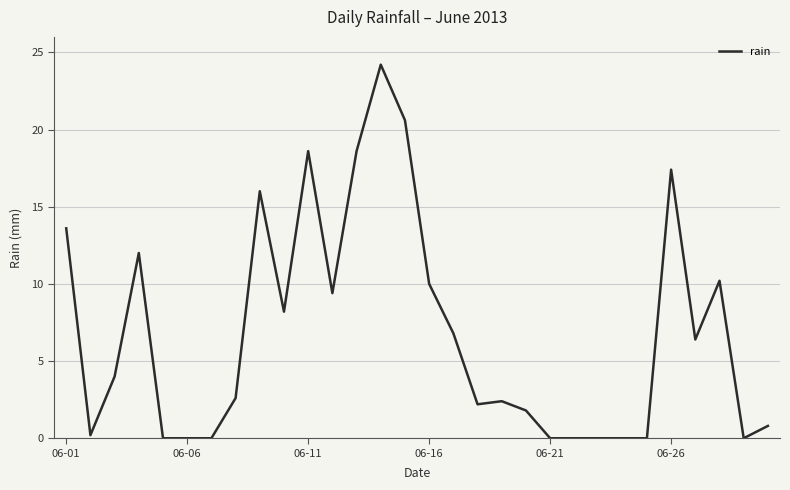

Reading left to right, extract all data points from this chart.

13.6	0.2	4.0	12.0	0.0	0.0	0.0	2.6	16.0	8.2	18.6	9.4	18.6	24.2	20.6	10.0	6.8	2.2	2.4	1.8	0.0	0.0	0.0	0.0	0.0	17.4	6.4	10.2	0.0	0.8